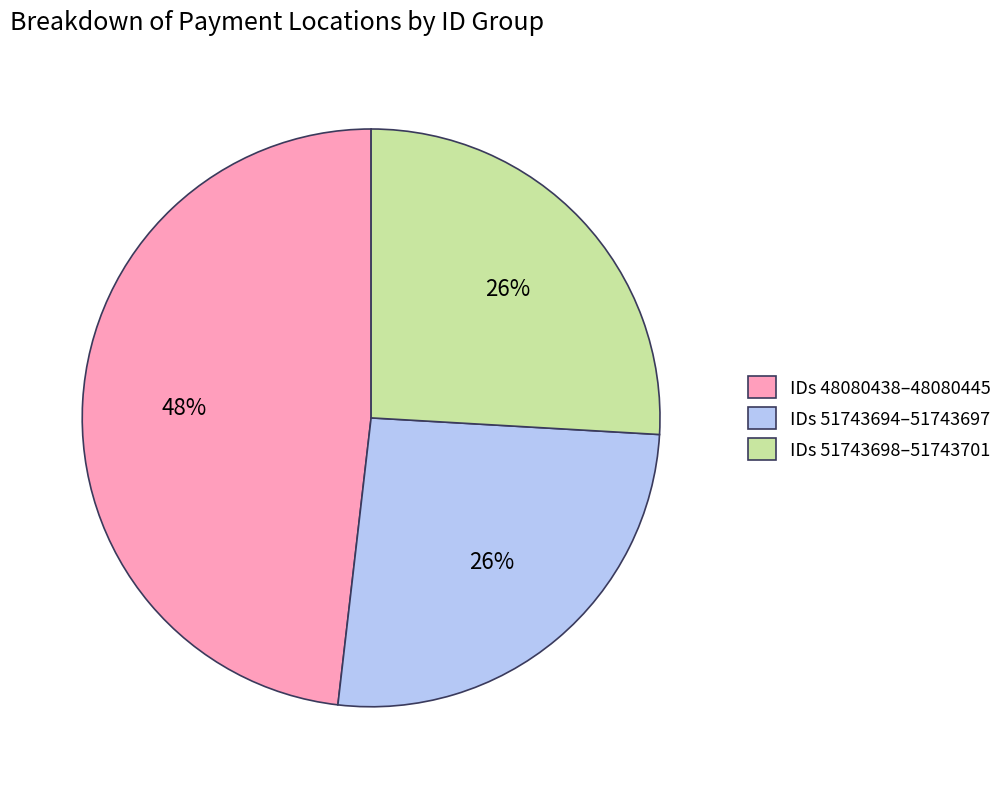

How many segments does this pie chart have?

3